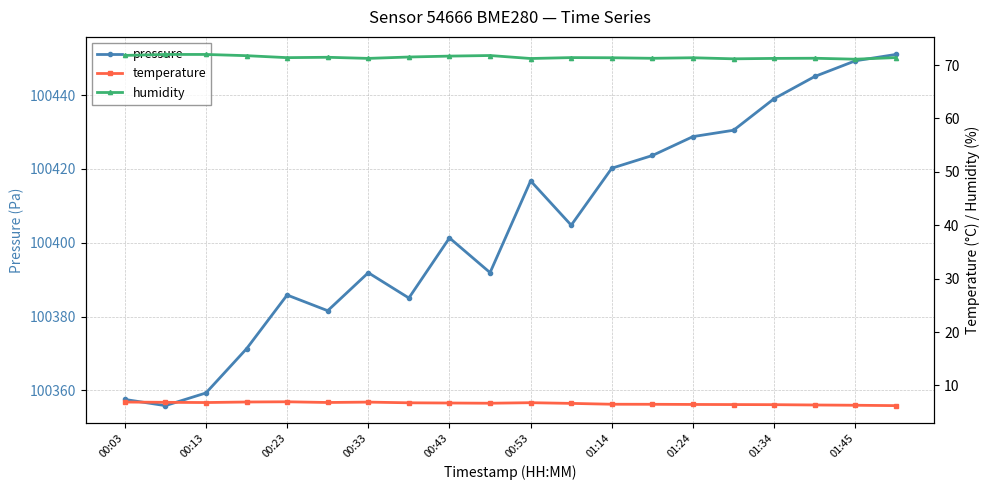

What is the maximum value for pressure?

100451.0